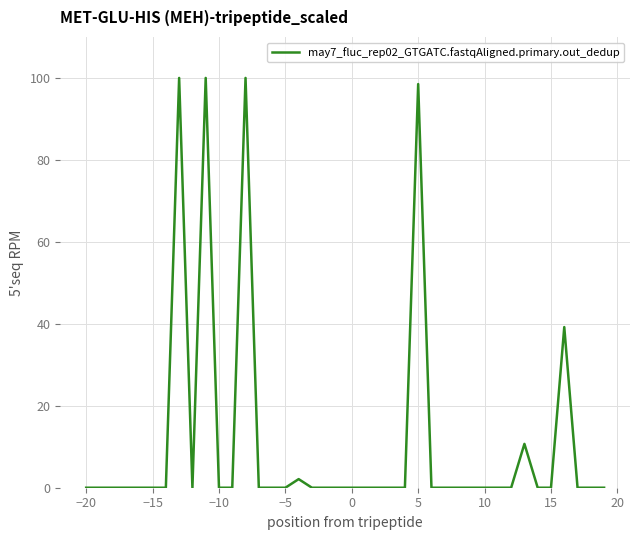

What is the greatest value displayed?

100.0